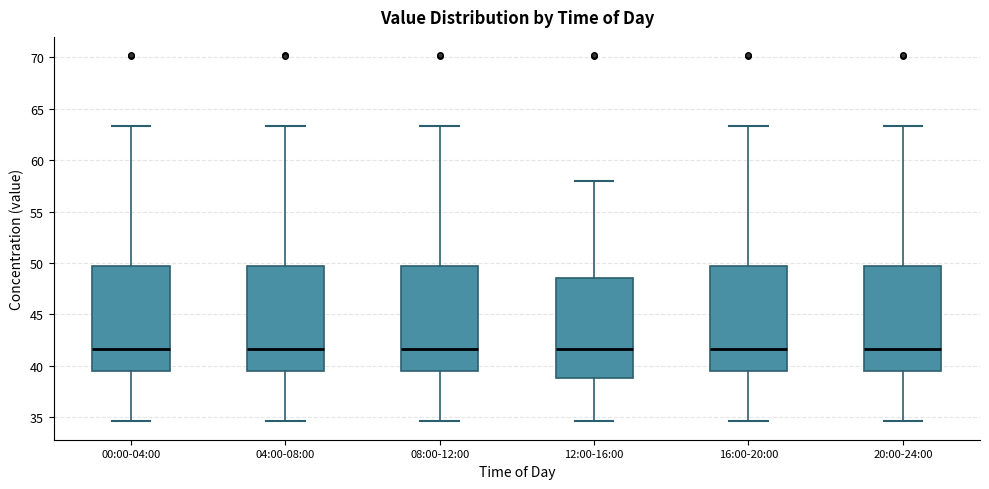

Reading left to right, read every box against the y-axis: the position of its median line, the range the box covers, and the ends of its whiskers. The values are not printed on the chart, so give them approximately, as read against the axis.

00:00-04:00: median 41.5, box 39.5 to 49.5, whiskers 34.5 to 63.5
04:00-08:00: median 41.5, box 39.5 to 49.5, whiskers 34.5 to 63.5
08:00-12:00: median 41.5, box 39.5 to 49.5, whiskers 34.5 to 63.5
12:00-16:00: median 41.5, box 39.0 to 48.5, whiskers 34.5 to 58.0
16:00-20:00: median 41.5, box 39.5 to 49.5, whiskers 34.5 to 63.5
20:00-24:00: median 41.5, box 39.5 to 49.5, whiskers 34.5 to 63.5